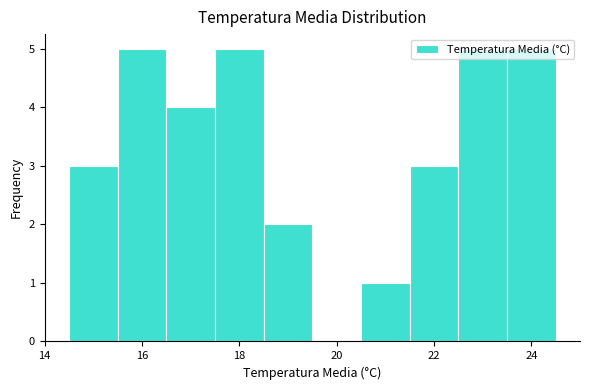

Reading left to right, transcribe this chart: for each bar, give the range it covers on the x-axis and its height. Neither the bar edges nor the heights are printed on the chart, so give them approximately, as read against the axes.

14.5 to 15.5: 3
15.5 to 16.5: 5
16.5 to 17.5: 4
17.5 to 18.5: 5
18.5 to 19.5: 2
19.5 to 20.5: 0
20.5 to 21.5: 1
21.5 to 22.5: 3
22.5 to 23.5: 5
23.5 to 24.5: 5